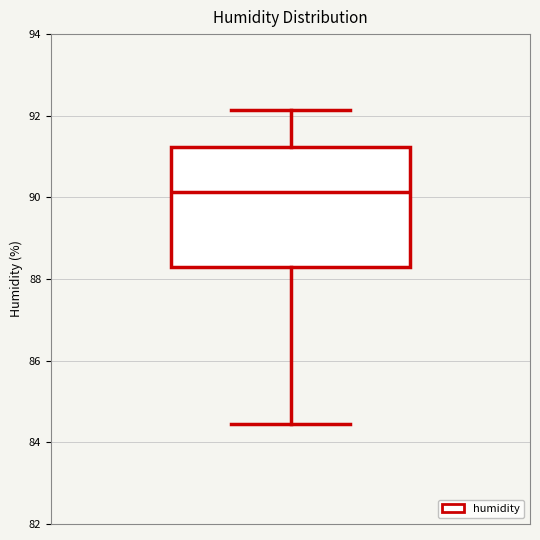

Read this box plot against the y-axis: the position of the median line, the range covered by the box, and the ends of both whiskers. The values are not printed on the chart, so give them approximately, as read against the axis.

median 90.2, box 88.2 to 91.2, whiskers 84.4 to 92.2